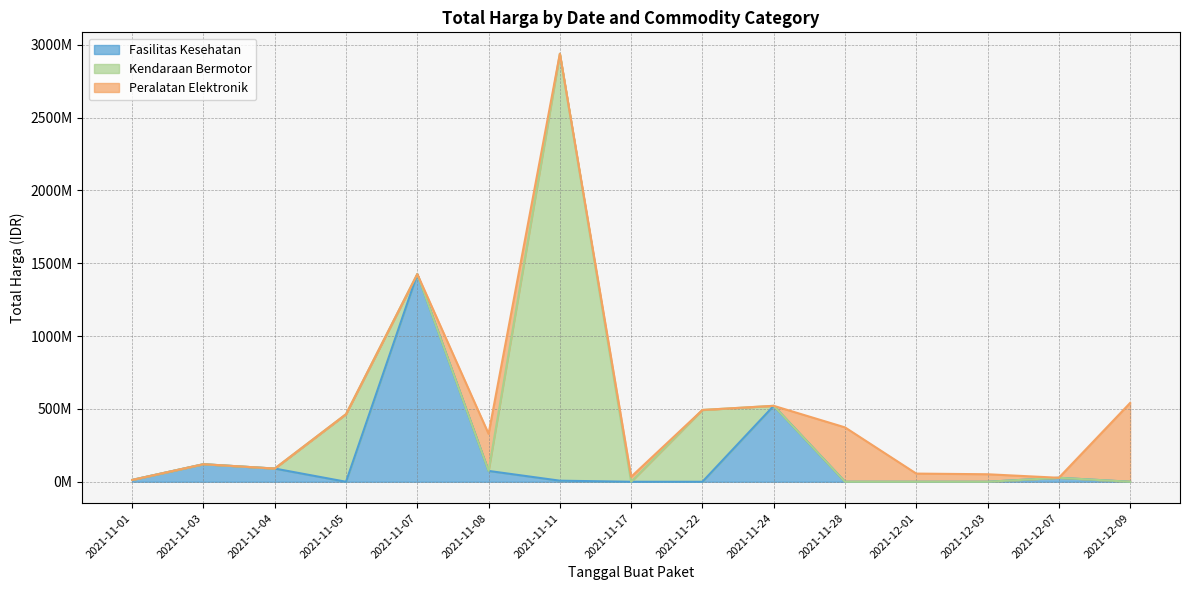

How many values in the Total Harga (Kendaraan Bermotor) series exceed 0?

4